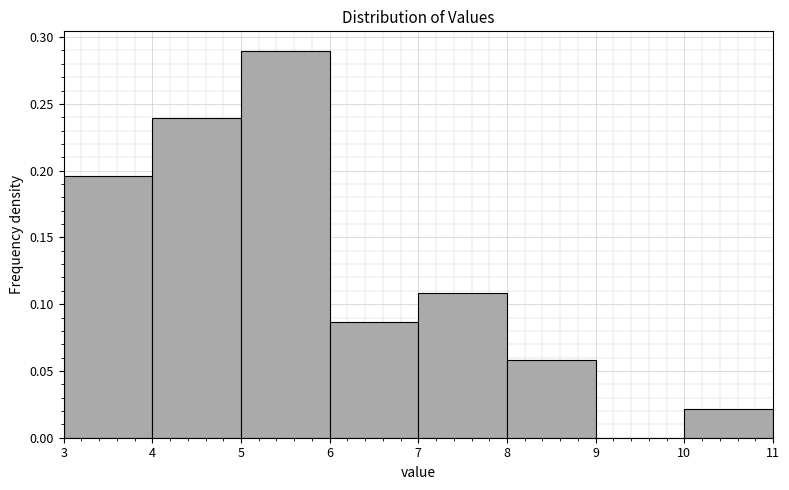

How tall is the bar that spans 6 to 7 on the x-axis? The values are not printed on the chart, so give them approximately, as read against the axis.

0.085